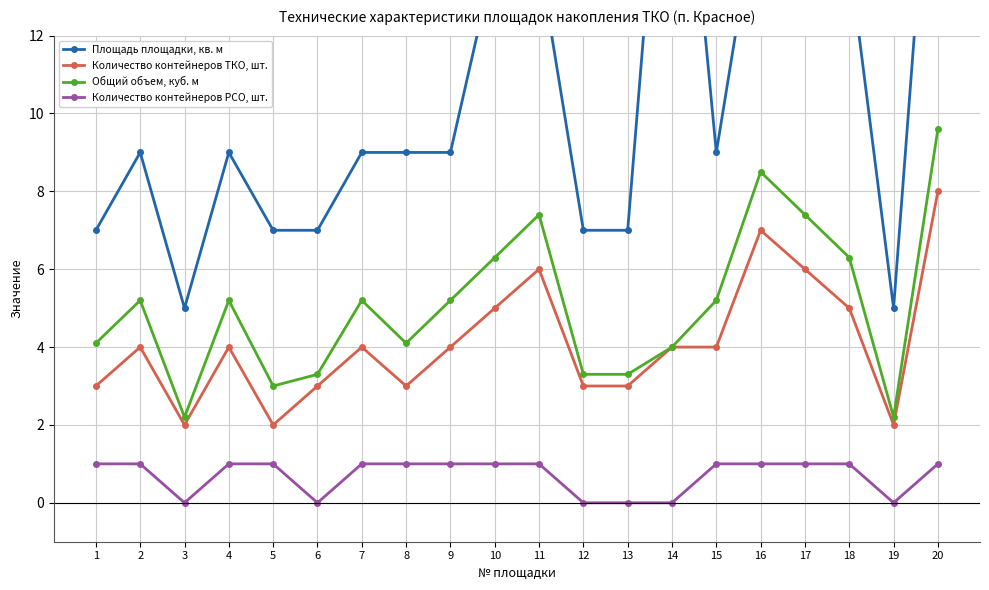

Rank the series by their maximum value, from highest to lowest.

Площадь площадки, кв. м, Общий объем, куб. м, Количество контейнеров ТКО, шт., Количество контейнеров РСО, шт.